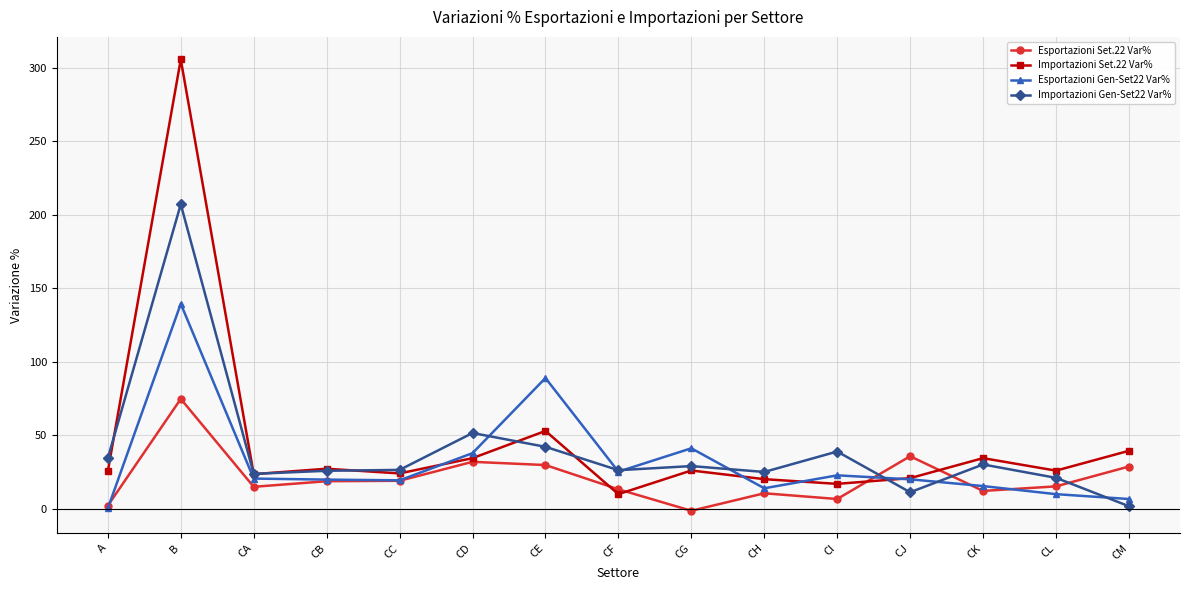

What position from the left is CH?

10